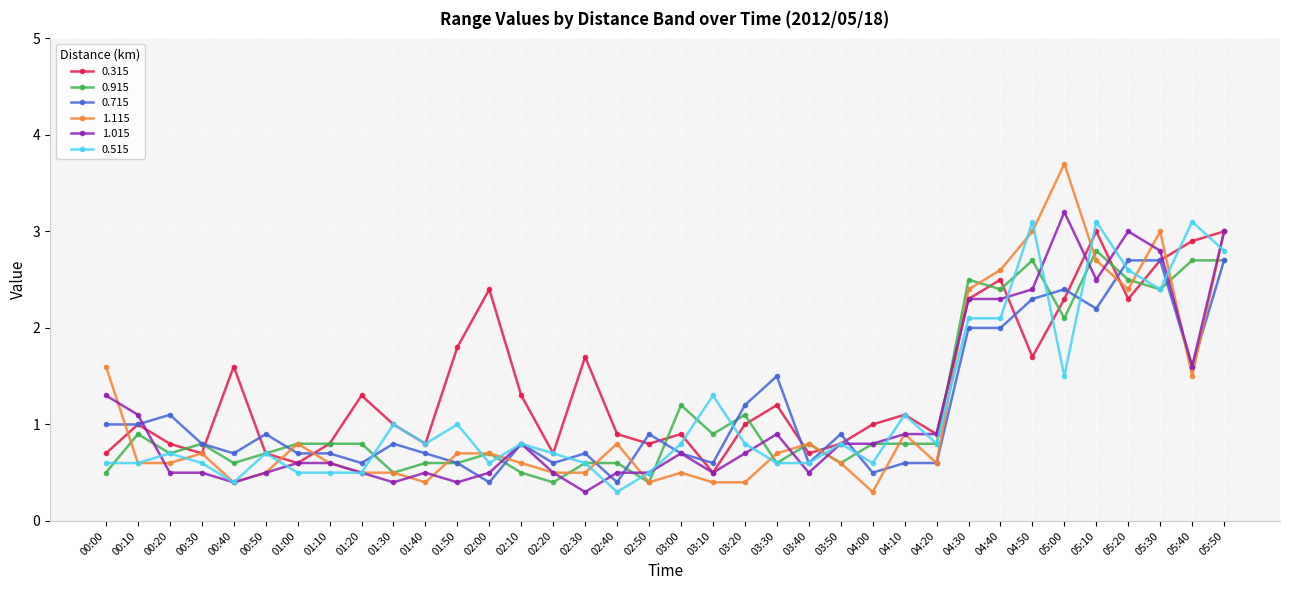

At which category is the sum across all series the highest?

05:50